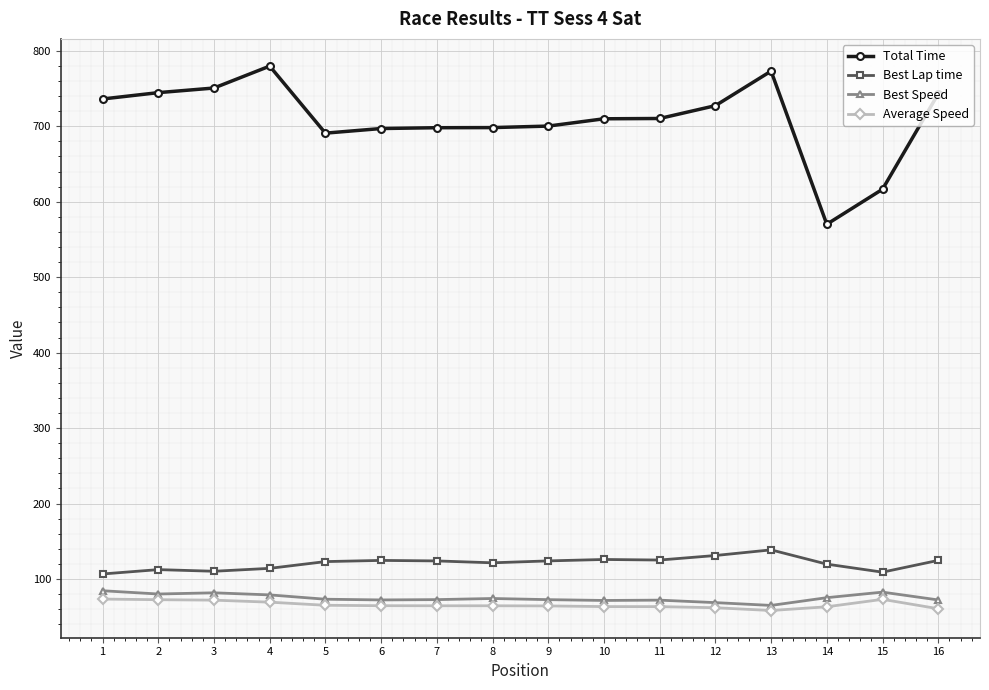

The Best Speed series shows 72.2 at 16. True or false?

True